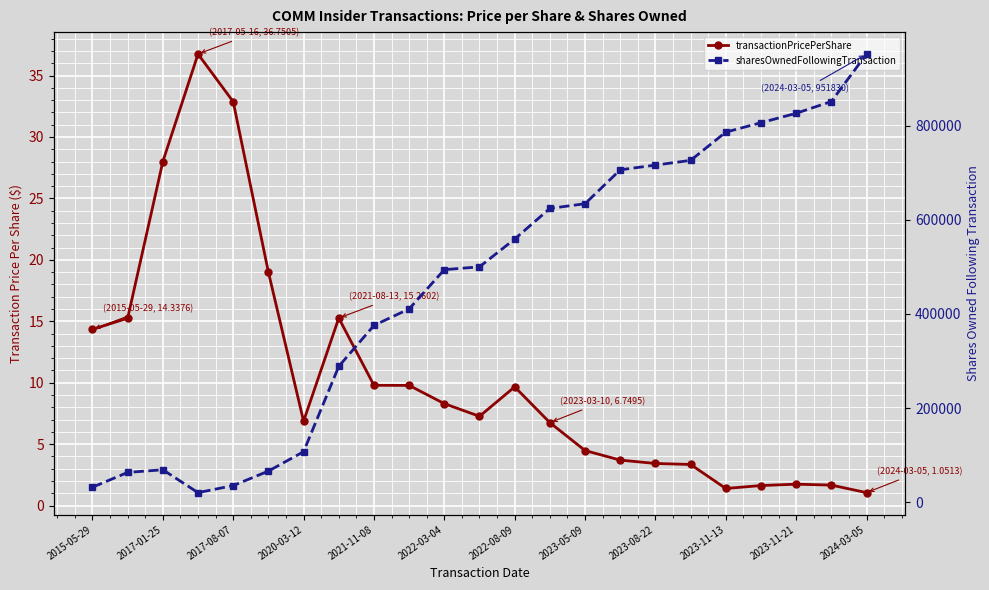

What is the total value across all series at 17?

726033.3